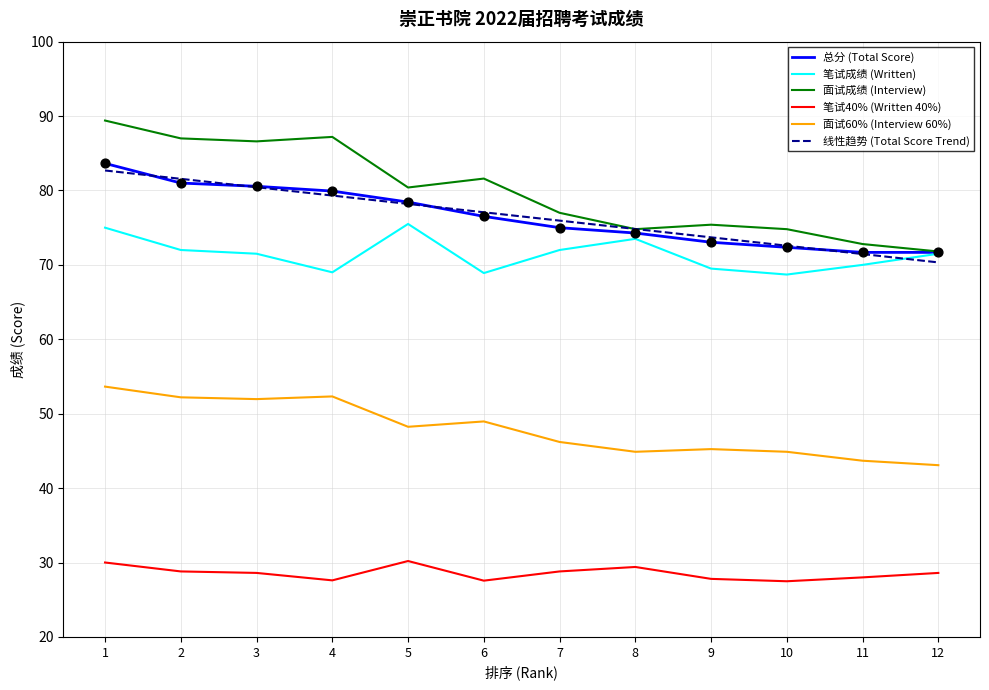

Which series has the largest range (max minus min)?

面试成绩 (Interview)